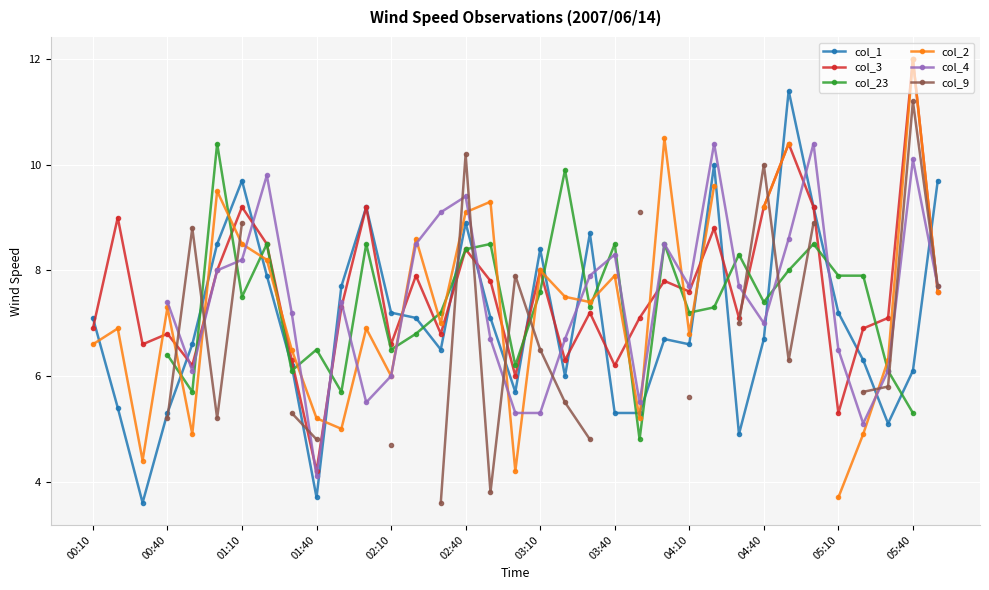

How many series are shown in this chart?

6